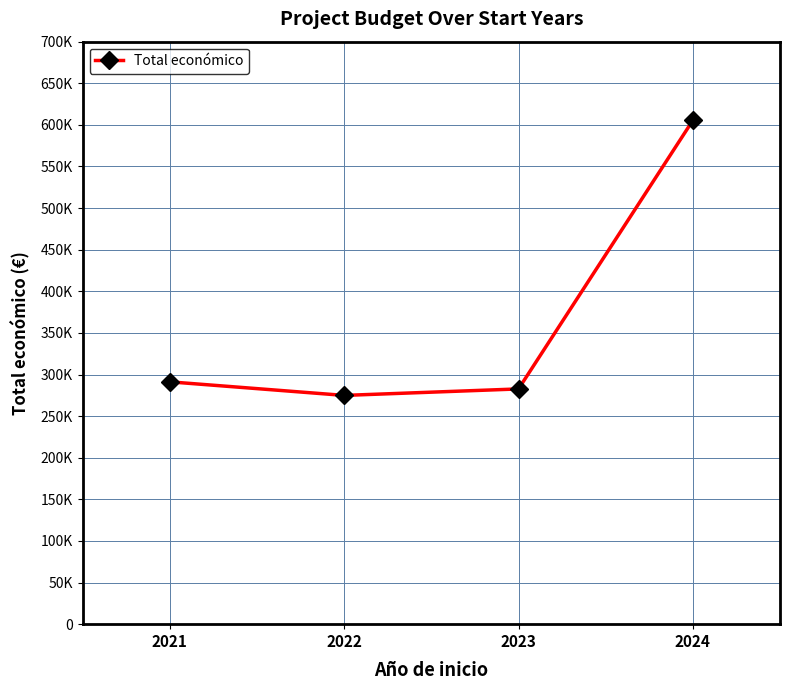

List the labels in order of value, largest first.

2024, 2021, 2023, 2022